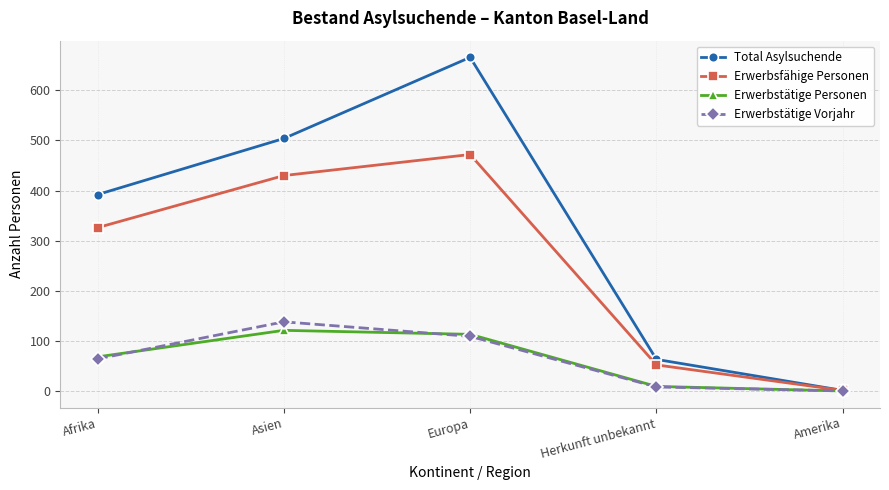

Reading left to right, list all the values displayed in this chart.

Total Asylsuchende: Afrika=392	Asien=504	Europa=666	Herkunft unbekannt=63	Amerika=1
Erwerbsfähige Personen: Afrika=326	Asien=430	Europa=472	Herkunft unbekannt=52	Amerika=1
Erwerbstätige Personen: Afrika=68	Asien=121	Europa=113	Herkunft unbekannt=9	Amerika=0
Erwerbstätige Vorjahr: Afrika=64	Asien=138	Europa=109	Herkunft unbekannt=8	Amerika=0